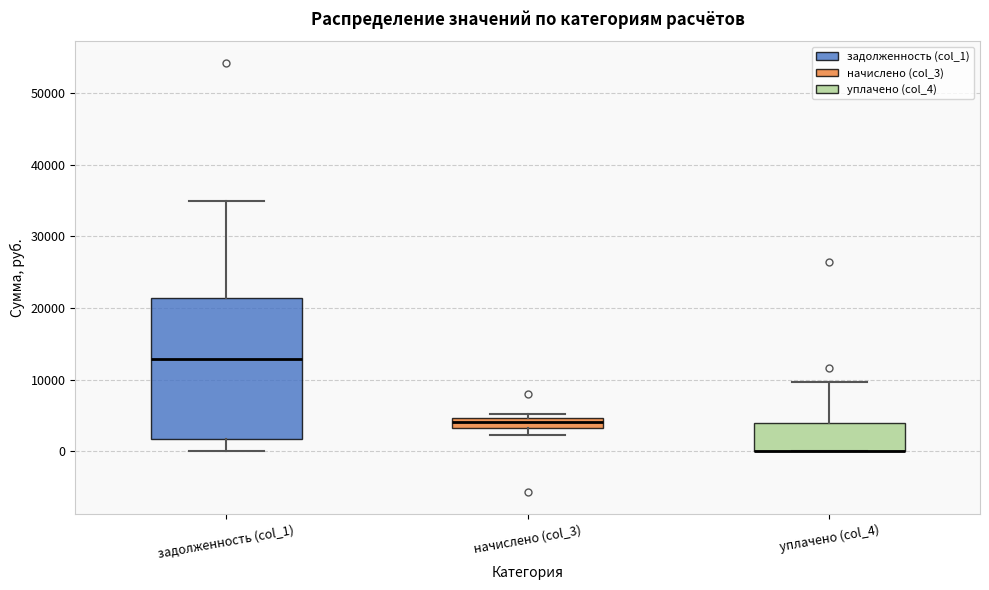

Which box is the tallest, from its lower edge to its upper edge?

задолженность (col_1)